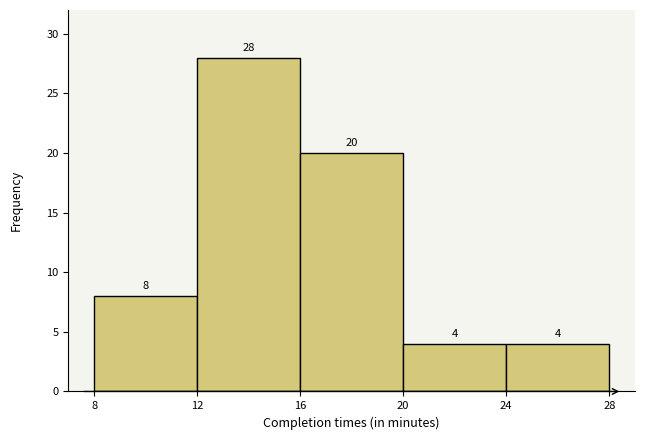

Which range on the x-axis has the tallest bar?

12 to 16